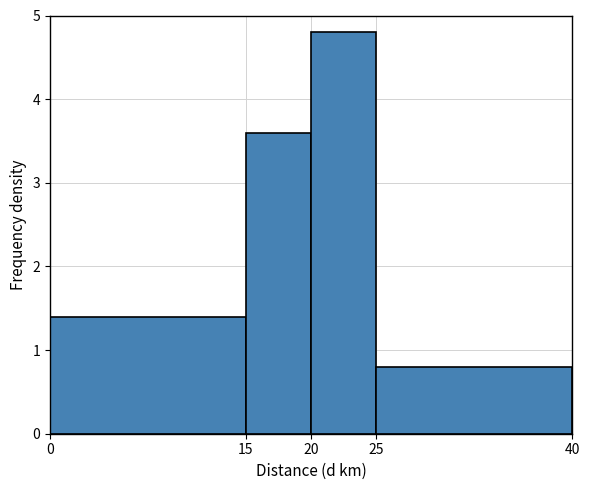

Reading left to right, transcribe this chart: for each bar, give the range it covers on the x-axis and its height. The values are not printed on the chart, so give them approximately, as read against the axis.

0 to 15: 1.4
15 to 20: 3.6
20 to 25: 4.8
25 to 40: 0.8